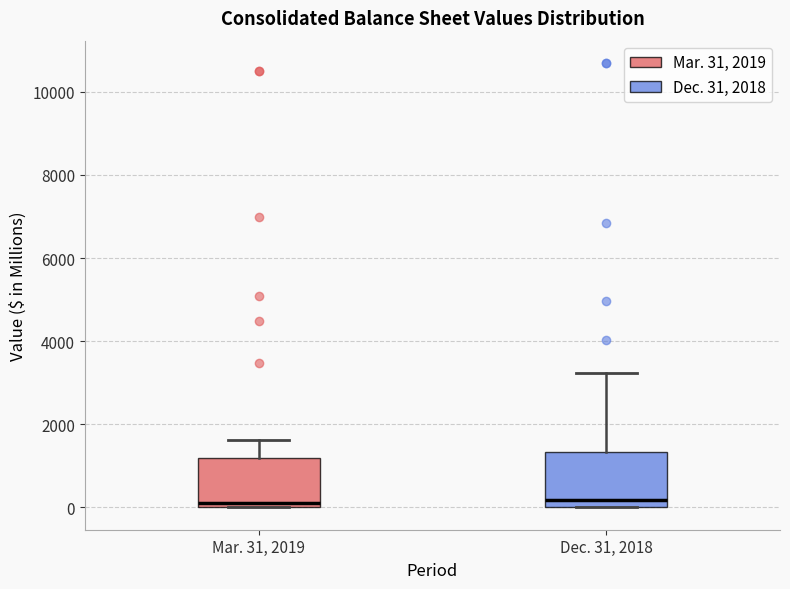

Reading left to right, transcribe this box plot: for each box, give where its median line is, the range the box spans, and where its two whiskers end, as read against the y-axis. The values are not printed on the chart, so give them approximately, as read against the axis.

Mar. 31, 2019: median 200, box 0 to 1200, whiskers 0 to 1600
Dec. 31, 2018: median 200, box 0 to 1400, whiskers 0 to 3200